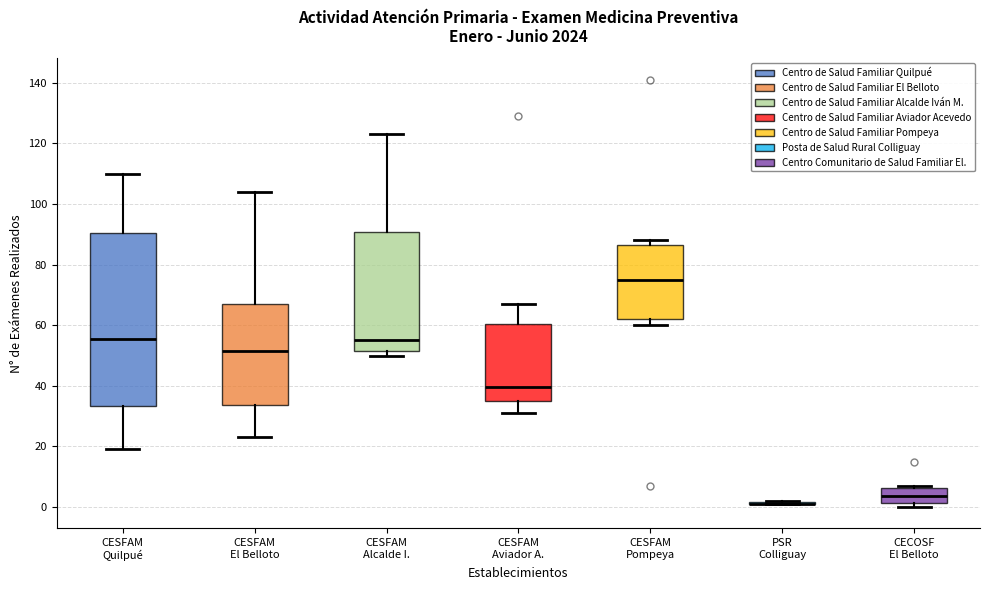

Reading left to right, read every box against the y-axis: the position of its median line, the range the box covers, and the ends of its whiskers. The values are not printed on the chart, so give them approximately, as read against the axis.

CESFAM Quilpué: median 56, box 34 to 90, whiskers 20 to 110
CESFAM El Belloto: median 52, box 34 to 68, whiskers 24 to 104
CESFAM Alcalde I.: median 56, box 52 to 90, whiskers 50 to 124
CESFAM Aviador A.: median 40, box 36 to 60, whiskers 32 to 68
CESFAM Pompeya: median 76, box 62 to 86, whiskers 60 to 88
PSR Colliguay: box collapsed to a line at 2, whiskers 2 to 2
CECOSF El Belloto: median 4, box 2 to 6, whiskers 0 to 8